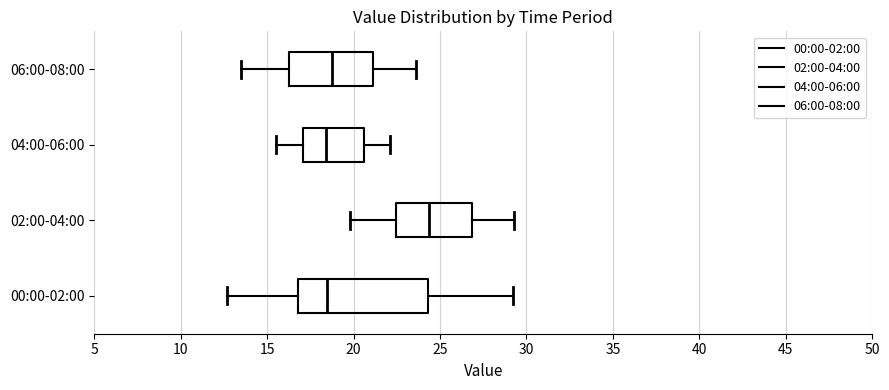

Reading bottom to top, read every box against the x-axis: the position of its median line, the range the box covers, and the ends of its whiskers. The values are not printed on the chart, so give them approximately, as read against the axis.

00:00-02:00: median 18.5, box 17.0 to 24.5, whiskers 12.5 to 29.0
02:00-04:00: median 24.5, box 22.5 to 27.0, whiskers 20.0 to 29.5
04:00-06:00: median 18.5, box 17.0 to 20.5, whiskers 15.5 to 22.0
06:00-08:00: median 19.0, box 16.5 to 21.0, whiskers 13.5 to 23.5